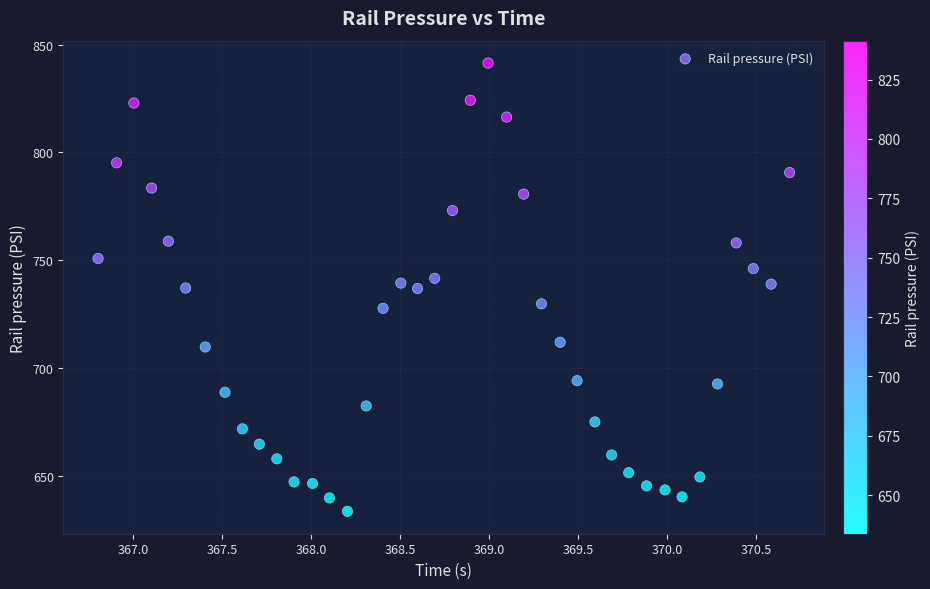

What is the range of X values (max minus min)?

3.9